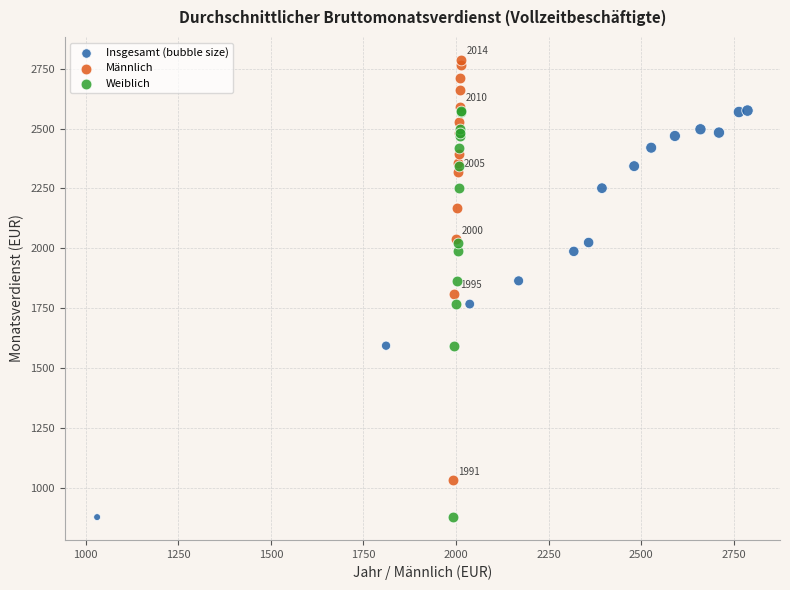

Which series contains the highest Y value?

Männlich